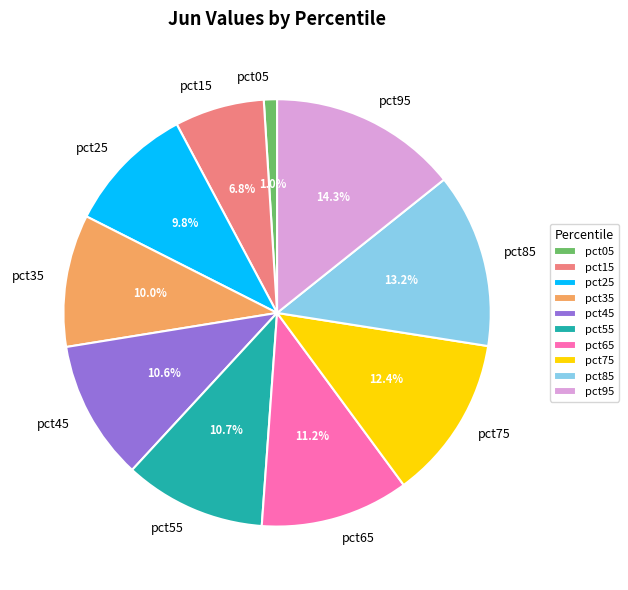

Count the number of slices in the pie.

10